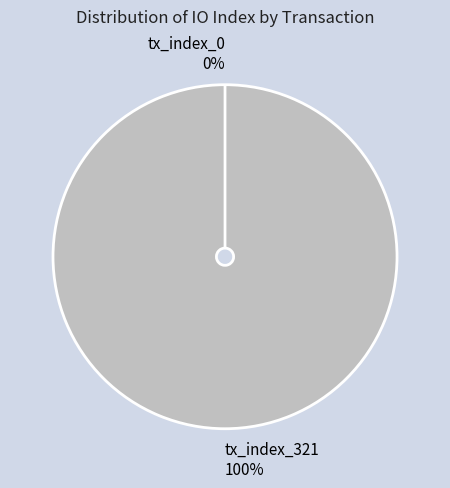

To the nearest percent, what is the average slice percentage?

50%